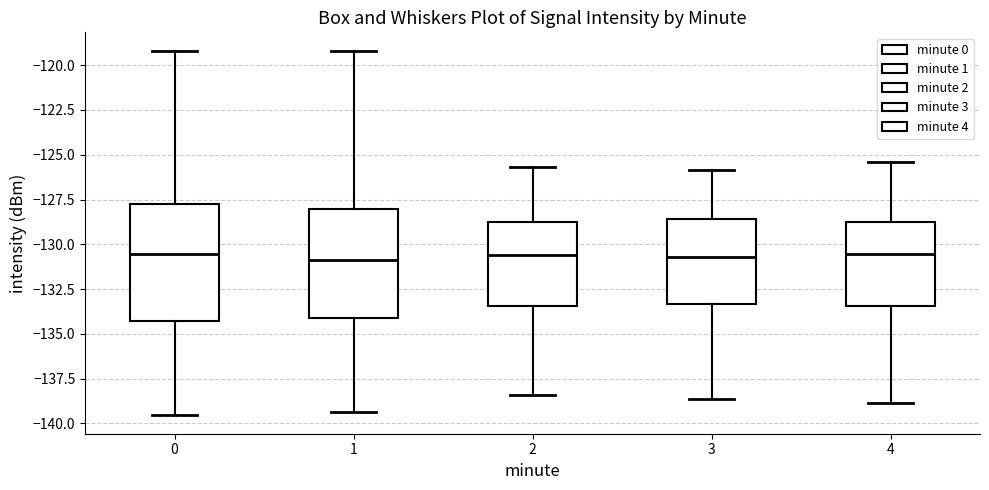

Reading left to right, transcribe this box plot: for each box, give where its median line is, the range the box spans, and where its two whiskers end, as read against the y-axis. The values are not printed on the chart, so give them approximately, as read against the axis.

0: median -130.5, box -134.5 to -128.0, whiskers -139.5 to -119.0
1: median -131.0, box -134.0 to -128.0, whiskers -139.5 to -119.0
2: median -130.5, box -133.5 to -129.0, whiskers -138.5 to -125.5
3: median -130.5, box -133.5 to -128.5, whiskers -138.5 to -126.0
4: median -130.5, box -133.5 to -129.0, whiskers -139.0 to -125.5